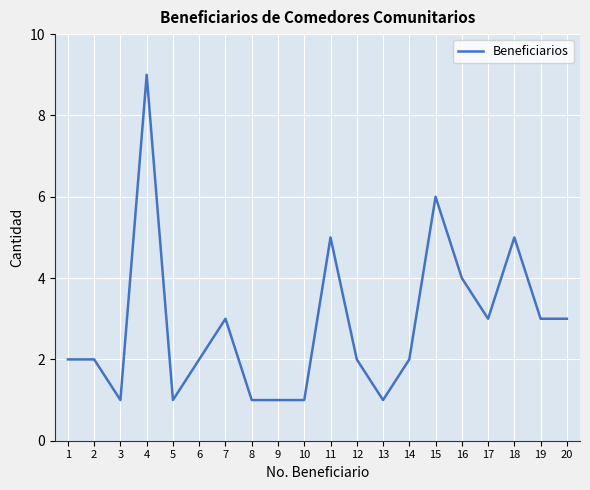

Reading left to right, extract all data points from this chart.

2	2	1	9	1	2	3	1	1	1	5	2	1	2	6	4	3	5	3	3